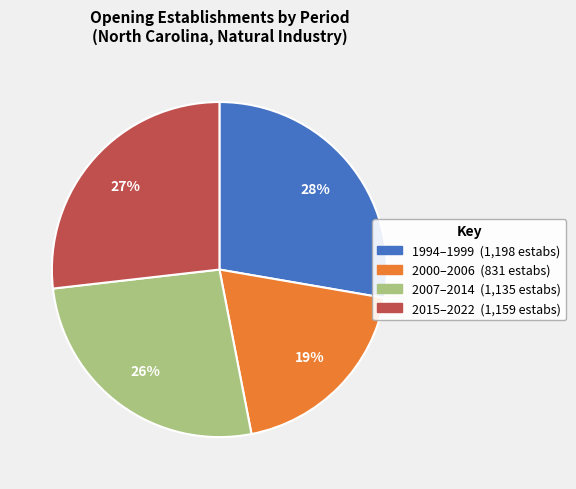

How many slices are in this pie chart?

4